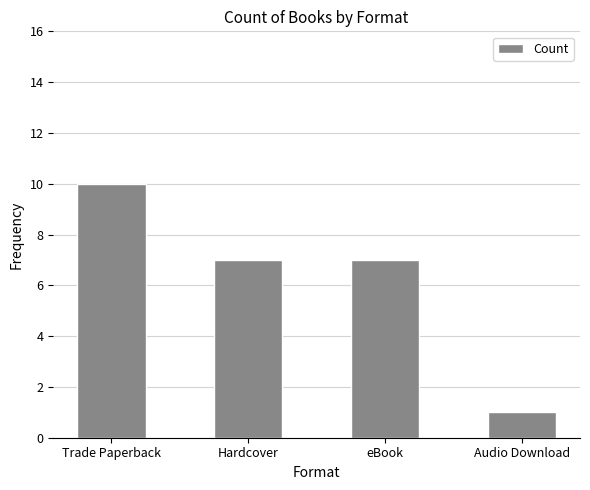

What is the value of the 4th bar from the left?

1